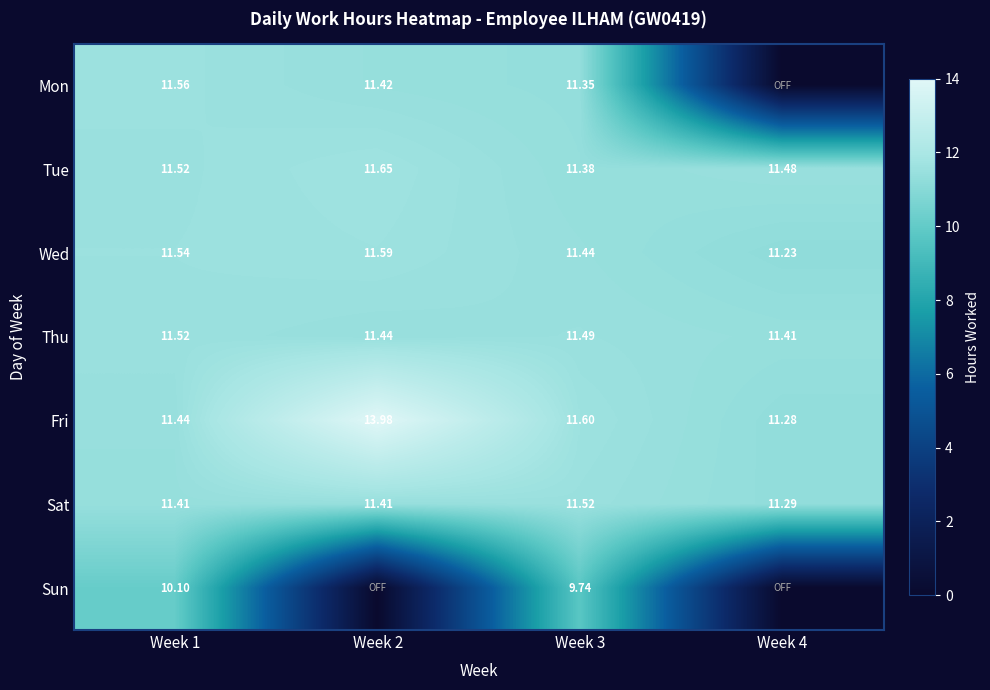

Count the Wed values in the range 11 to 12.

4